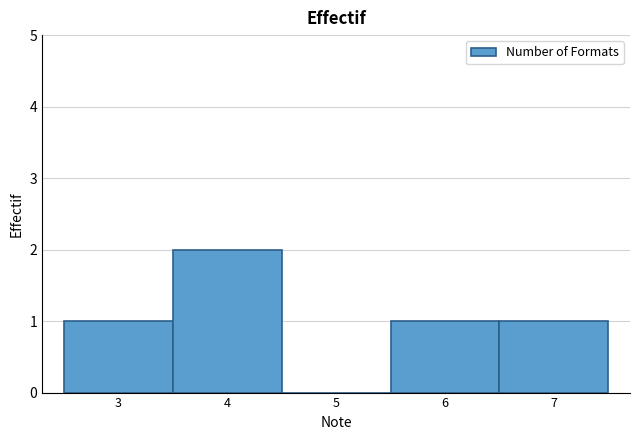

Reading left to right, list every bar in this chart as the range it spans on the x-axis followed by its height. The values are not printed on the chart, so give them approximately, as read against the axis.

2.5 to 3.5: 1
3.5 to 4.5: 2
4.5 to 5.5: 0
5.5 to 6.5: 1
6.5 to 7.5: 1